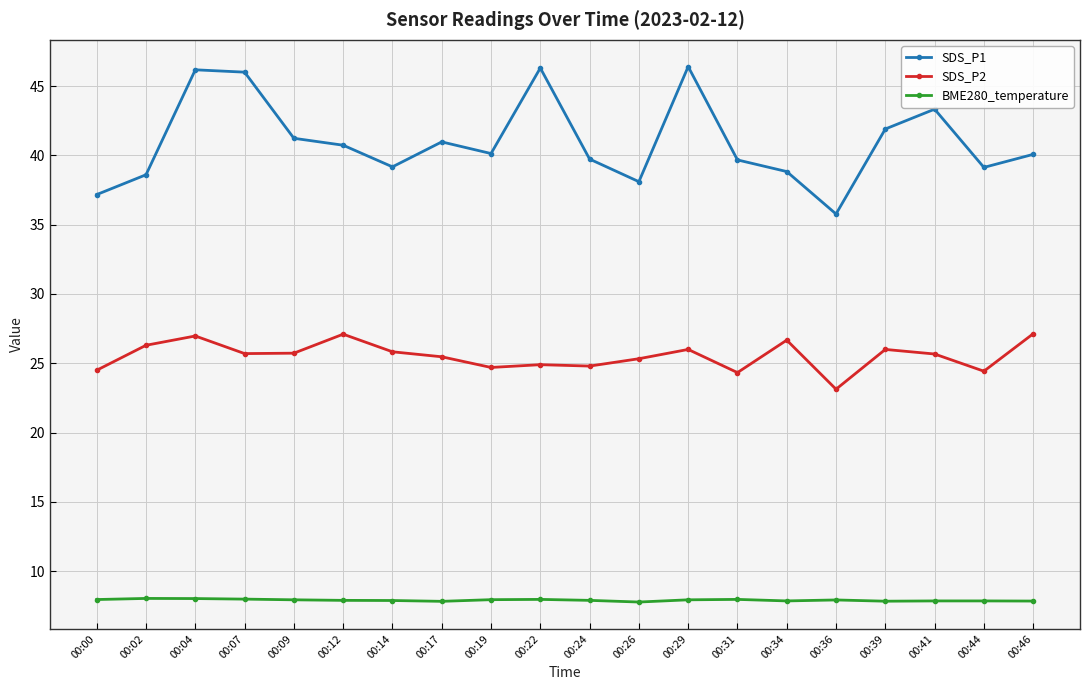

True or false: BME280_temperature has more than 1 interior local peaks.

True